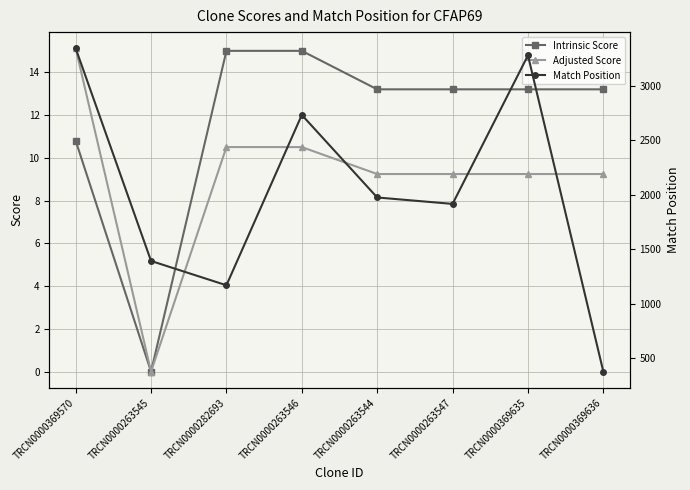

What are all the series names shown in the legend?

Intrinsic Score, Adjusted Score, Match Position